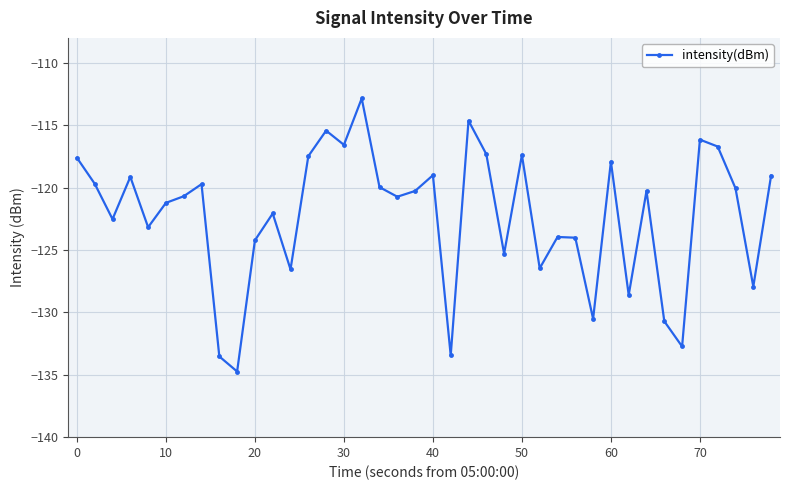

What is the sum of all values?

-4890.4